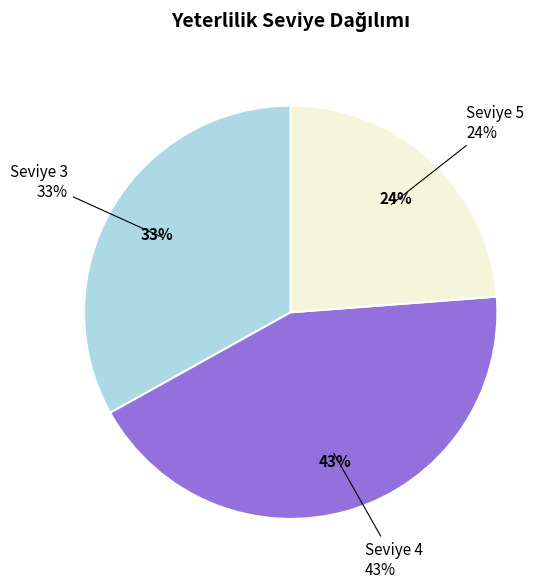

How many slices are in this pie chart?

3